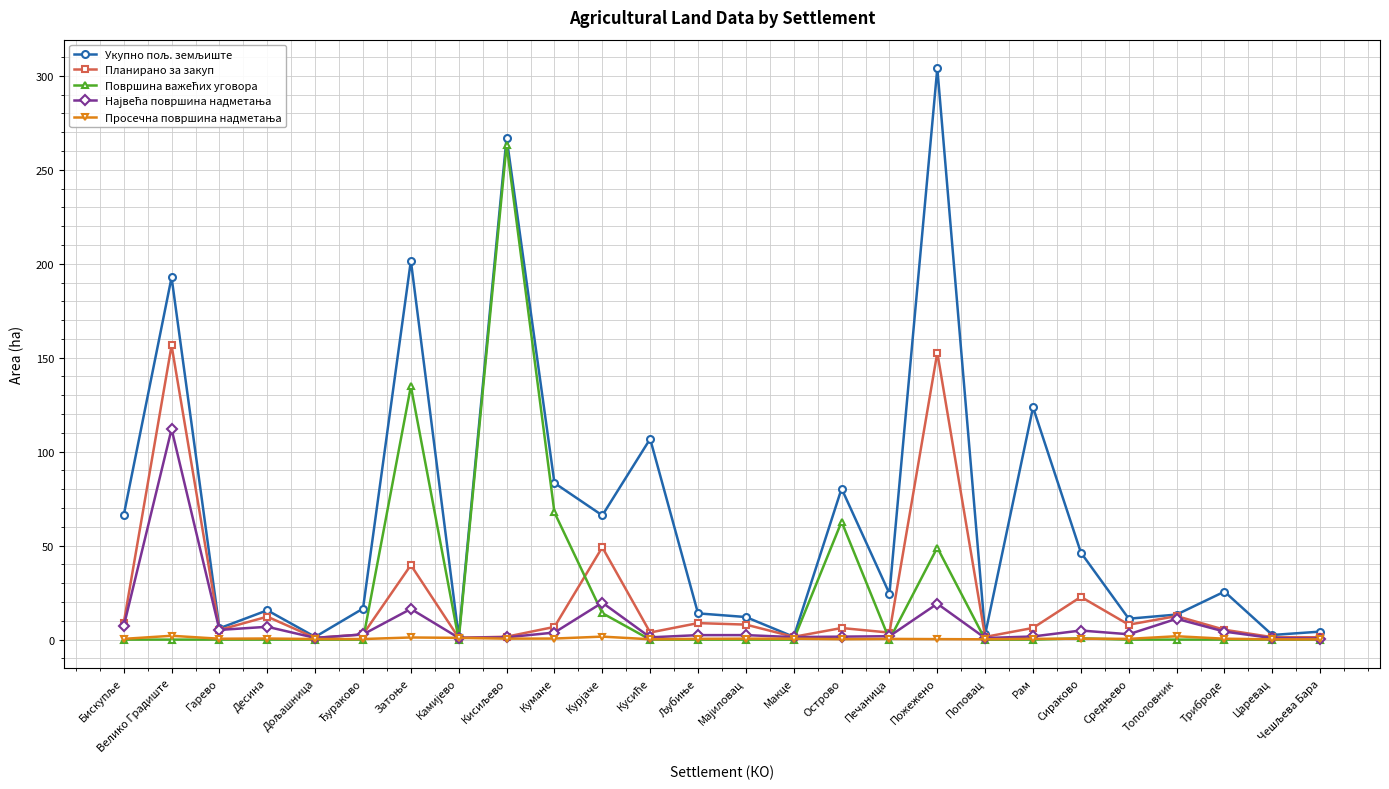

Which category has the highest value across all series?

Пожежено